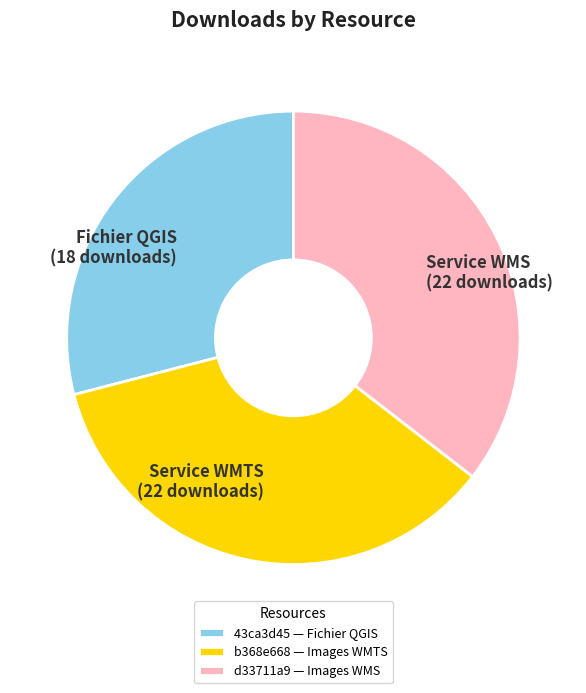

Does any single category account for the majority?

No